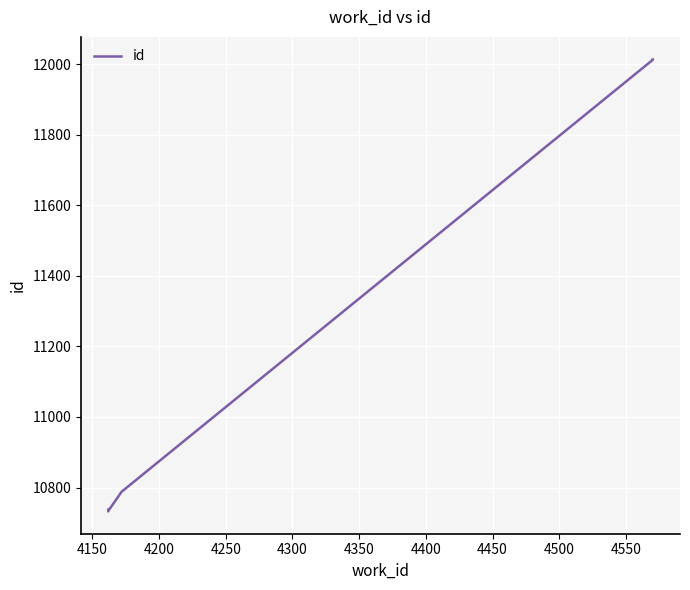

The value at 4500 is 18451. True or false?

False